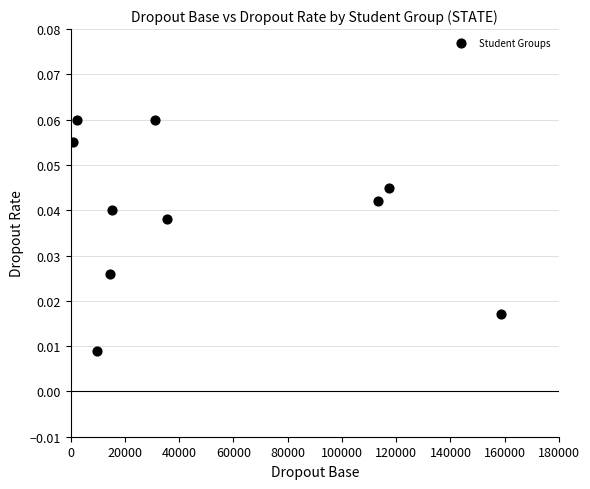

What is the range of X values (max minus min)?

157451.0